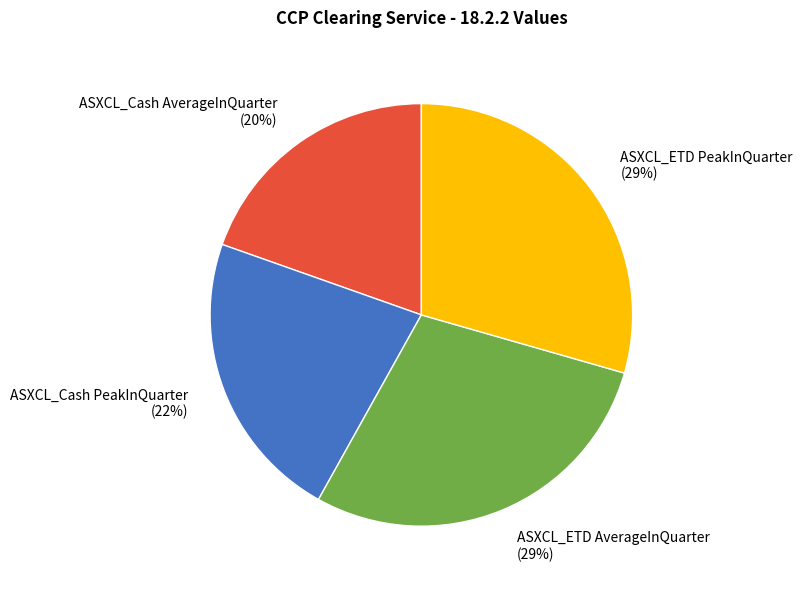

To the nearest percent, what is the difference between the ASXCL_Cash AverageInQuarter and ASXCL_ETD AverageInQuarter slice percentages?

9%